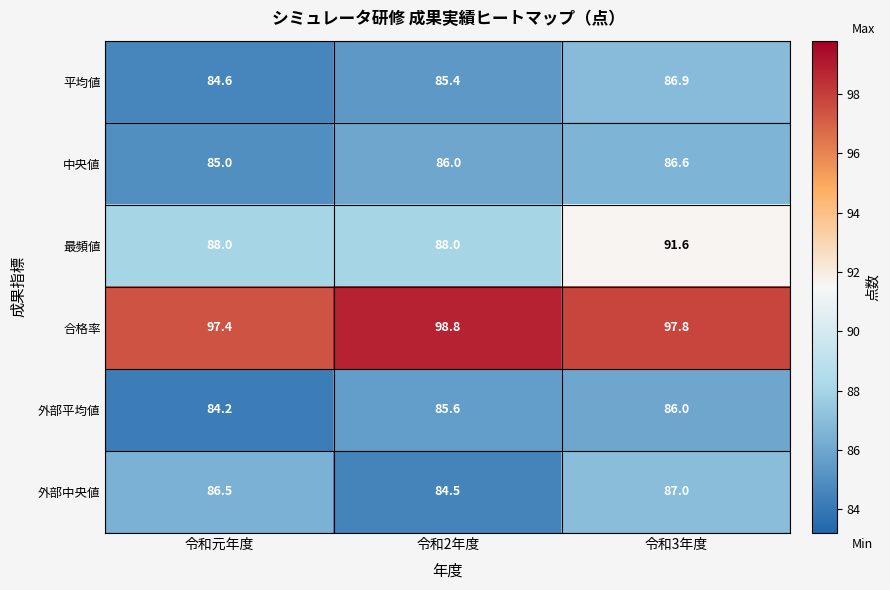

What is the average value of the 外部中央値 series?

86.0